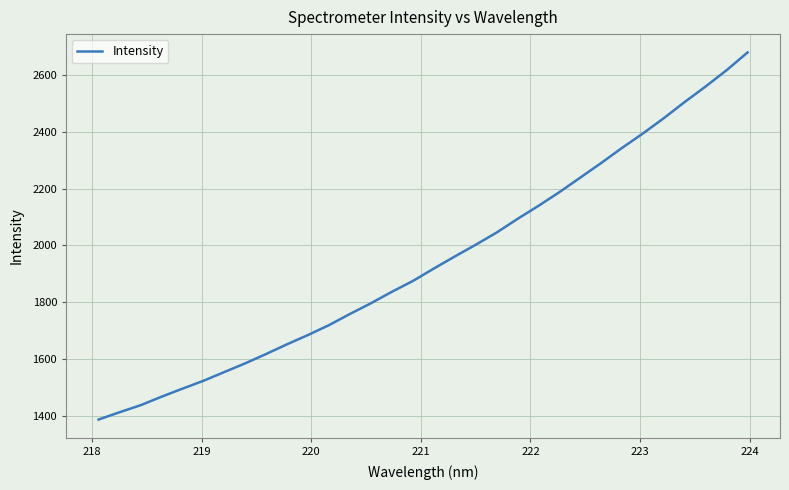

What is the smallest value displayed?

1387.8